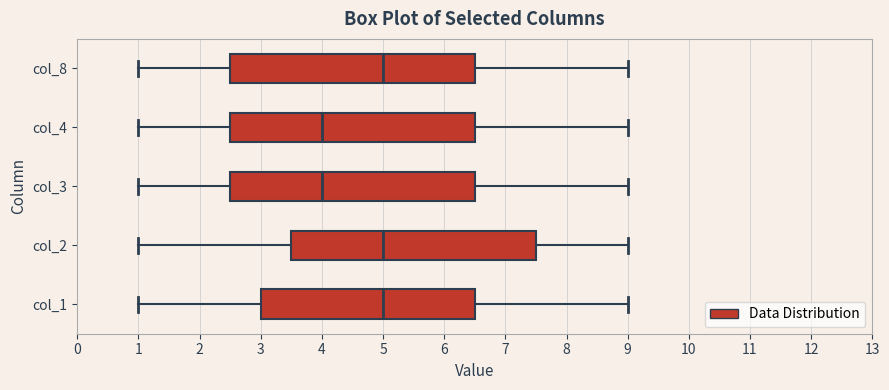

Reading bottom to top, read every box against the x-axis: the position of its median line, the range the box covers, and the ends of its whiskers. The values are not printed on the chart, so give them approximately, as read against the axis.

col_1: median 5.0, box 3.0 to 6.5, whiskers 1.0 to 9.0
col_2: median 5.0, box 3.5 to 7.5, whiskers 1.0 to 9.0
col_3: median 4.0, box 2.5 to 6.5, whiskers 1.0 to 9.0
col_4: median 4.0, box 2.5 to 6.5, whiskers 1.0 to 9.0
col_8: median 5.0, box 2.5 to 6.5, whiskers 1.0 to 9.0